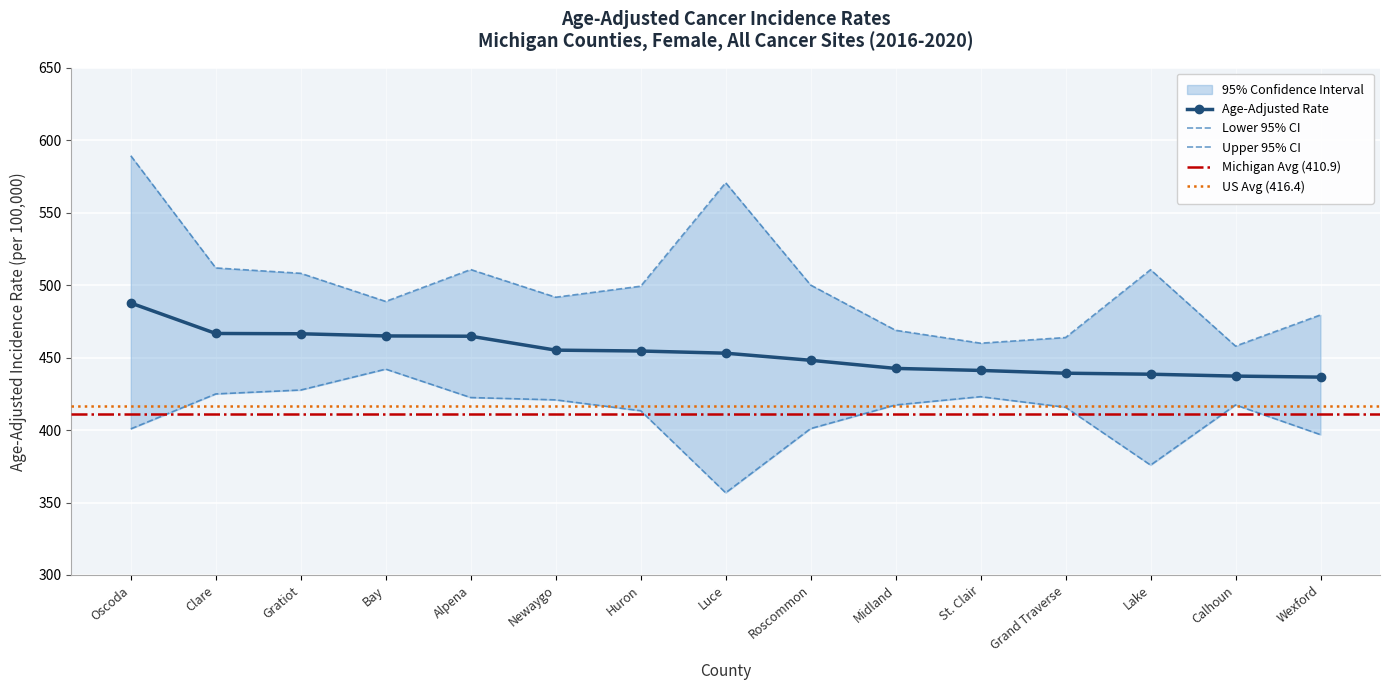

How many interior local peaks does the Lower 95% CI series have?

3